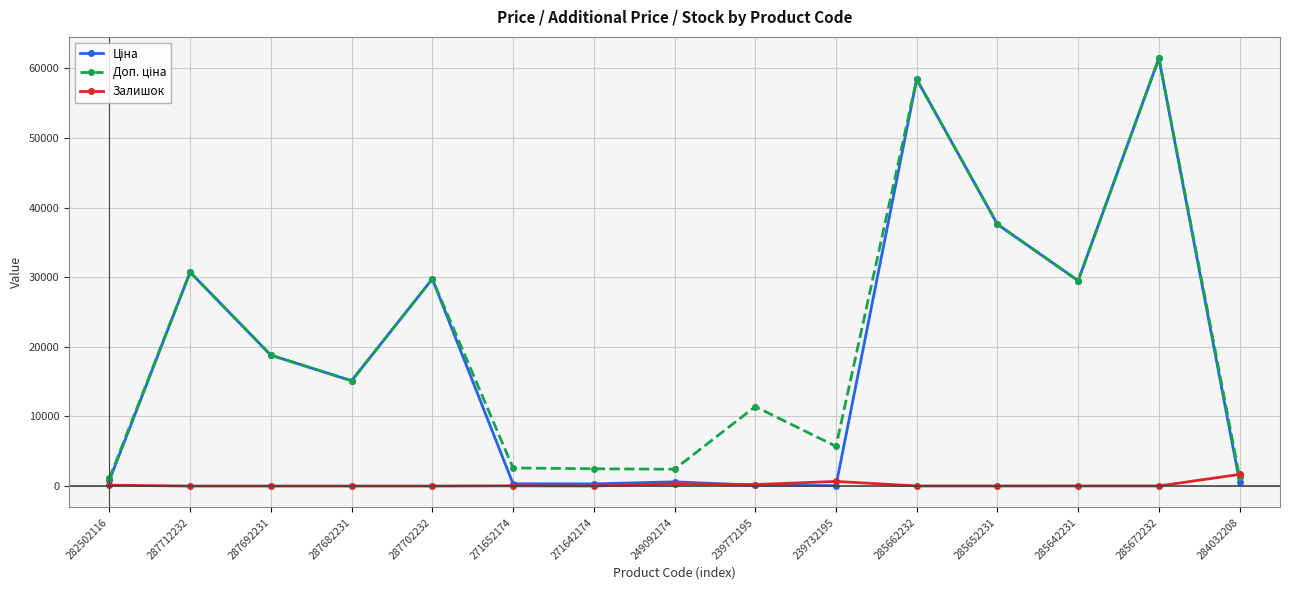

At which category is the sum across all series the highest?

285672232